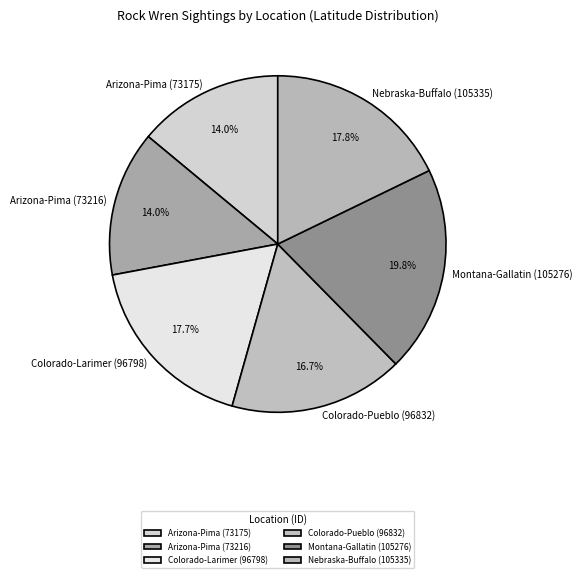

Is there any slice that represents more than half of the pie?

No